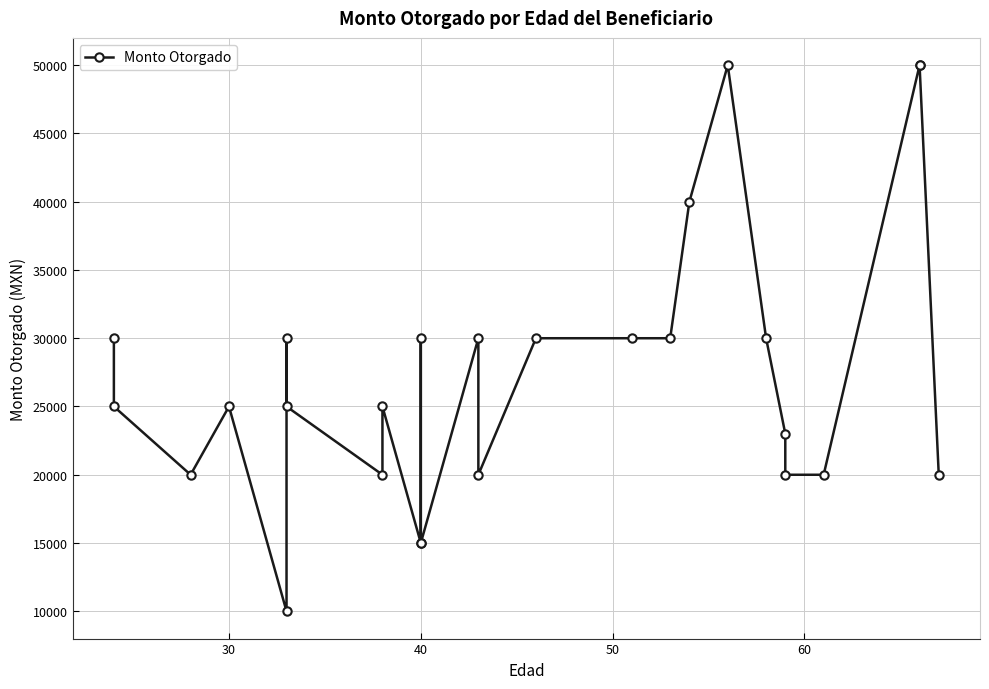

How many categories are shown in the chart?

26